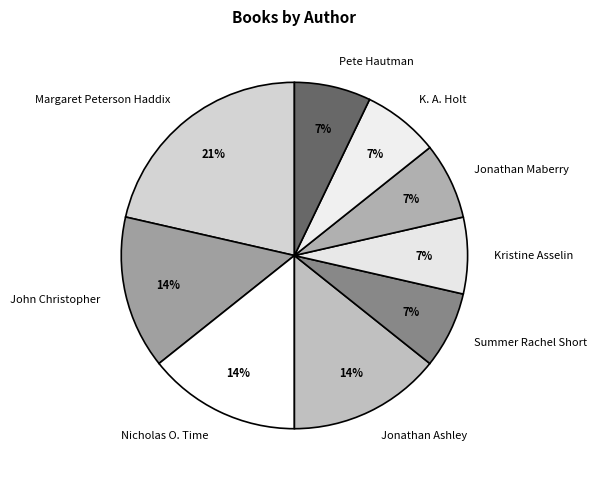

Which category has the biggest portion of the pie?

Margaret Peterson Haddix